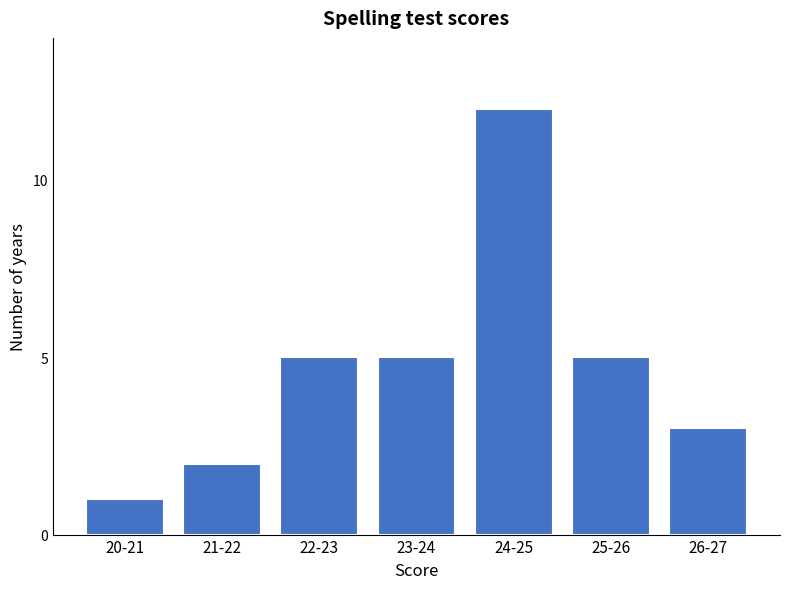

Reading right to left, extract all data points from this chart.

26-27=3	25-26=5	24-25=12	23-24=5	22-23=5	21-22=2	20-21=1